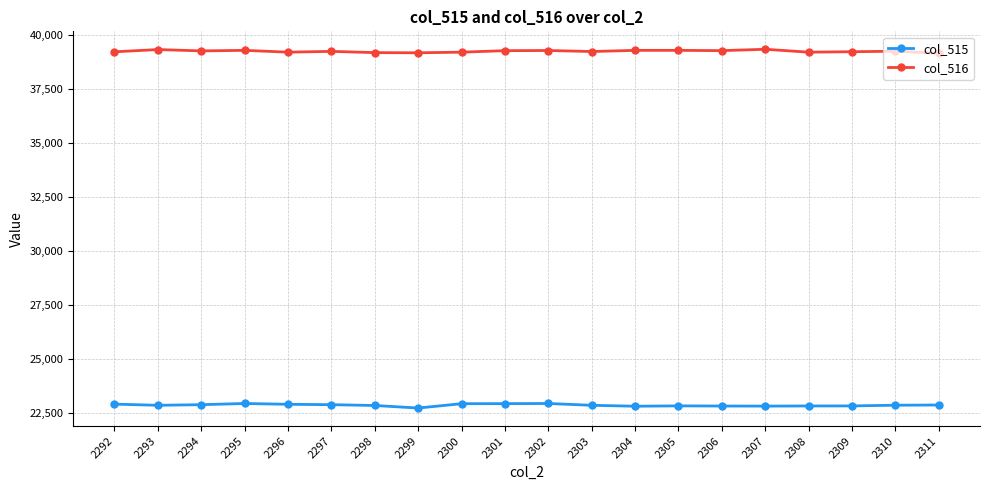

Rank the series by their maximum value, from highest to lowest.

col_516, col_515